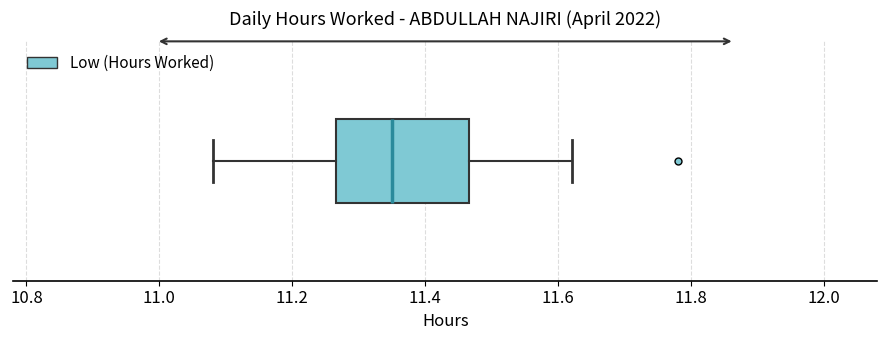

Transcribe this box plot: give where the median line is, the range the box spans, and where the two whiskers end, as read against the x-axis. The values are not printed on the chart, so give them approximately, as read against the axis.

median 11.36, box 11.26 to 11.46, whiskers 11.08 to 11.62